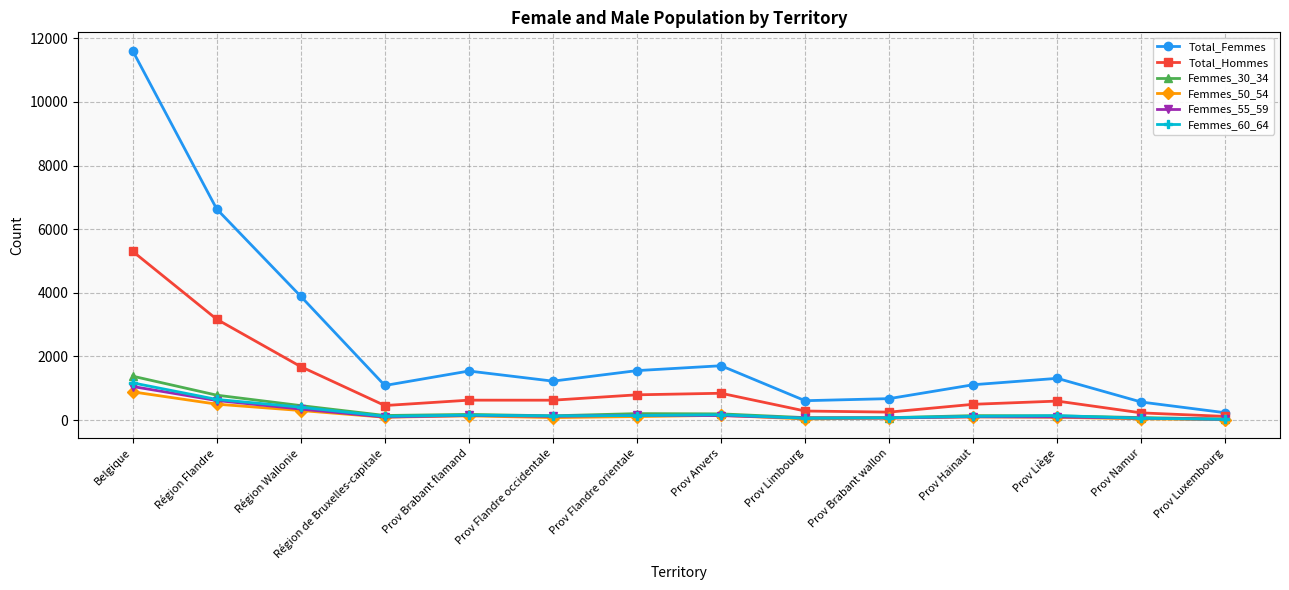

What position from the right is Prov Liège?

3